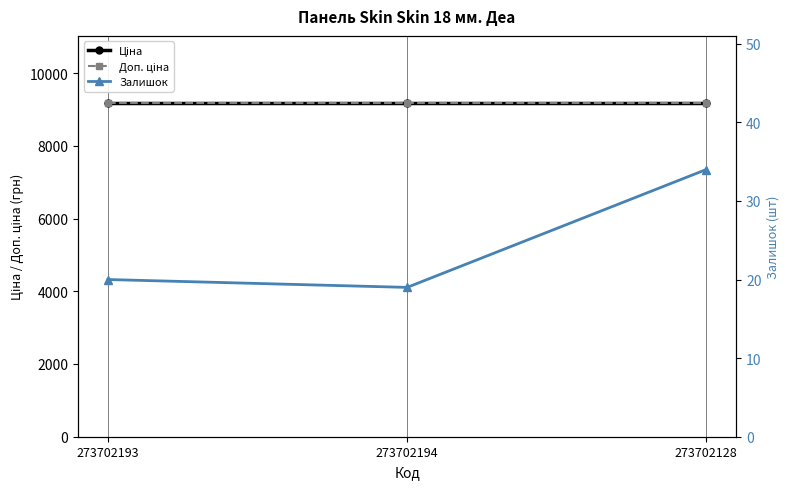

Rank the series at 273702128 from highest to lowest value.

Ціна, Доп. ціна, Залишок